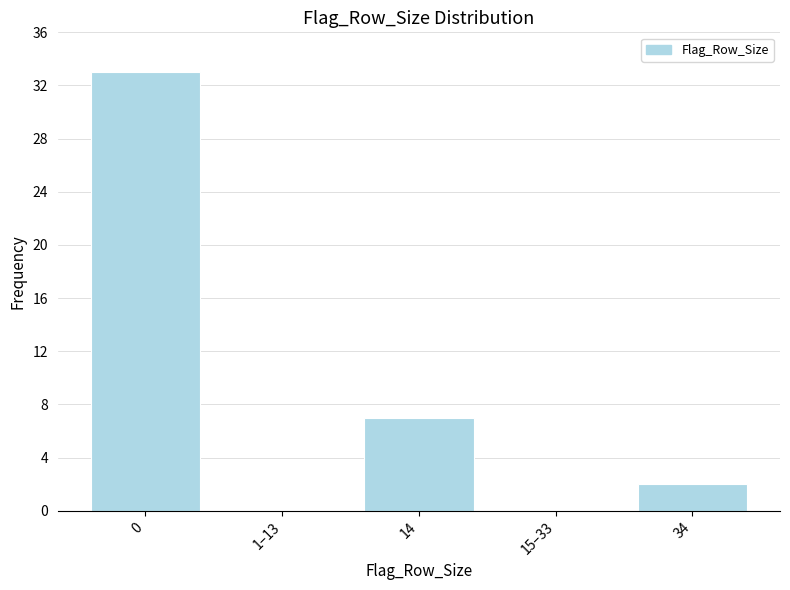

Reading right to left, extract all data points from this chart.

34=2	15–33=0	14=7	1–13=0	0=33